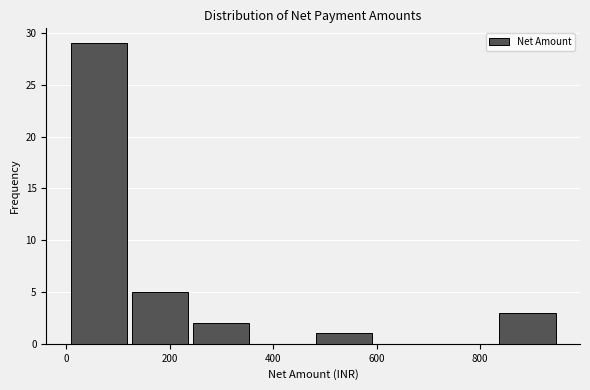

Over which range of the x-axis is the bar tallest?

0 to 120